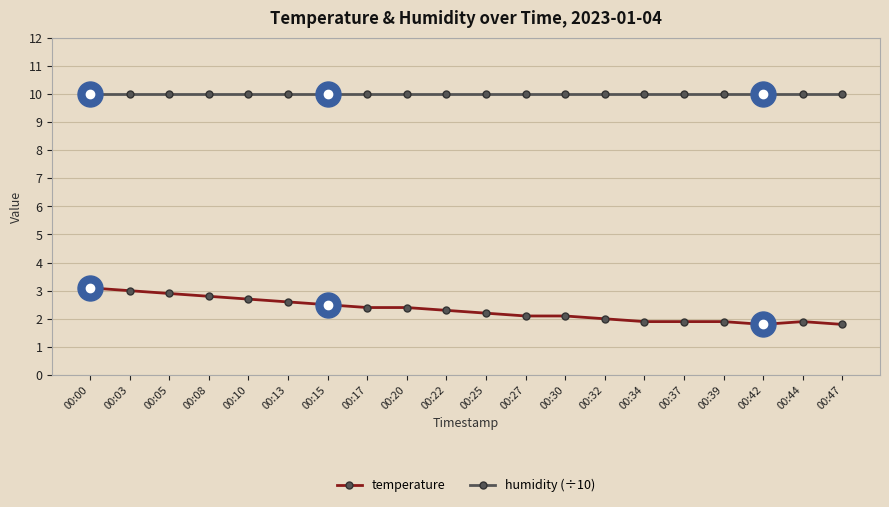

What is the value of the humidity (÷10) point at the 15th from the left?

10.0